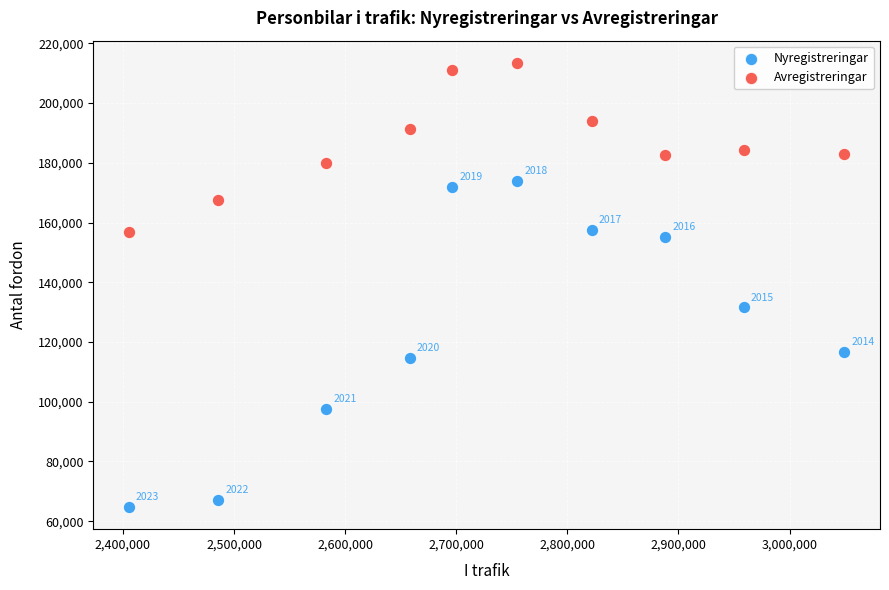

Which series contains the highest Y value?

Avregistreringar